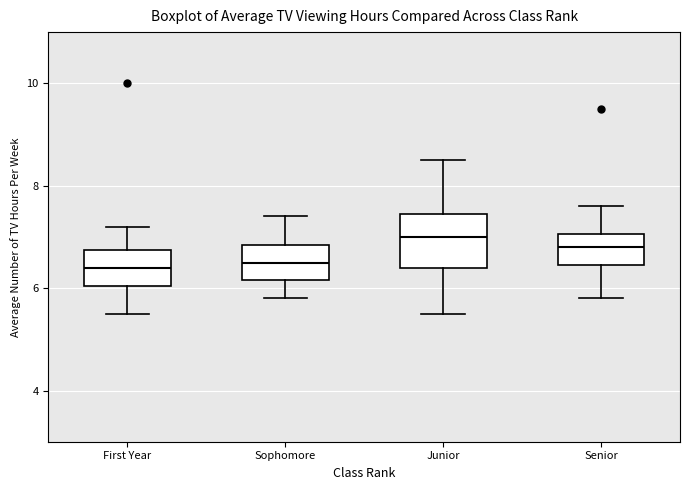

Reading left to right, read every box against the y-axis: the position of its median line, the range the box covers, and the ends of its whiskers. The values are not printed on the chart, so give them approximately, as read against the axis.

First Year: median 6.4, box 6.0 to 6.8, whiskers 5.6 to 7.2
Sophomore: median 6.6, box 6.2 to 6.8, whiskers 5.8 to 7.4
Junior: median 7.0, box 6.4 to 7.4, whiskers 5.6 to 8.6
Senior: median 6.8, box 6.4 to 7.0, whiskers 5.8 to 7.6